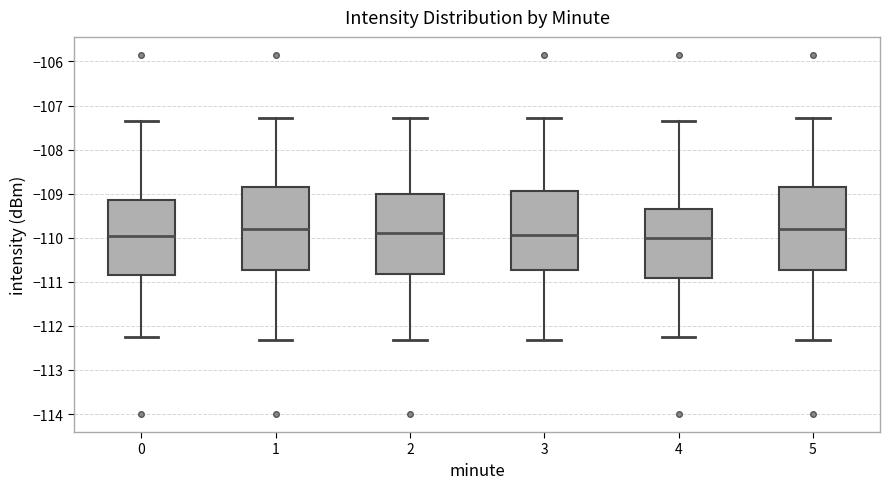

Where does the lower whisker of the box at x = 1 end on the y-axis? The values are not printed on the chart, so give them approximately, as read against the axis.

-112.3